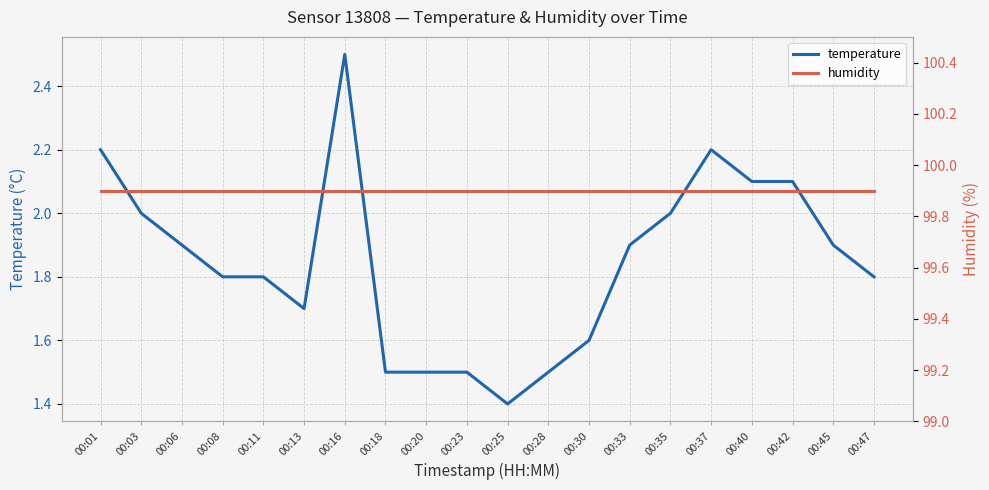

Which has a higher value, 00:08 or 00:16?

00:16